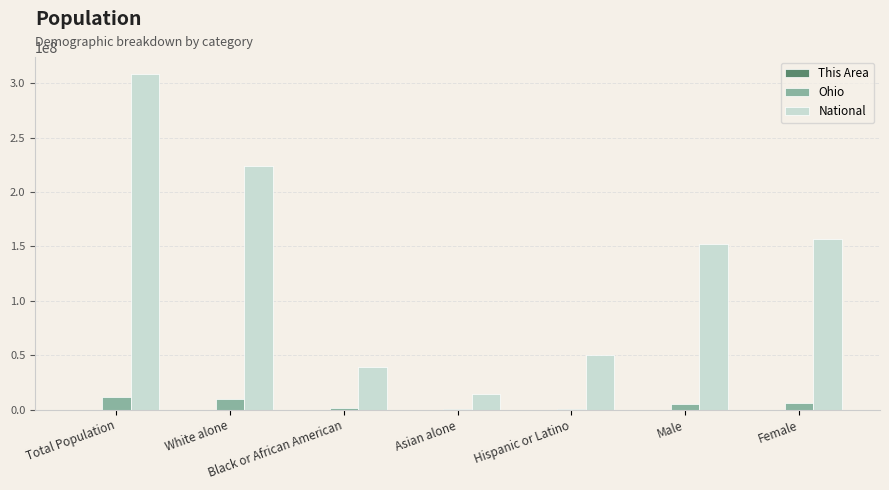

At which category is the sum across all series the highest?

Total Population